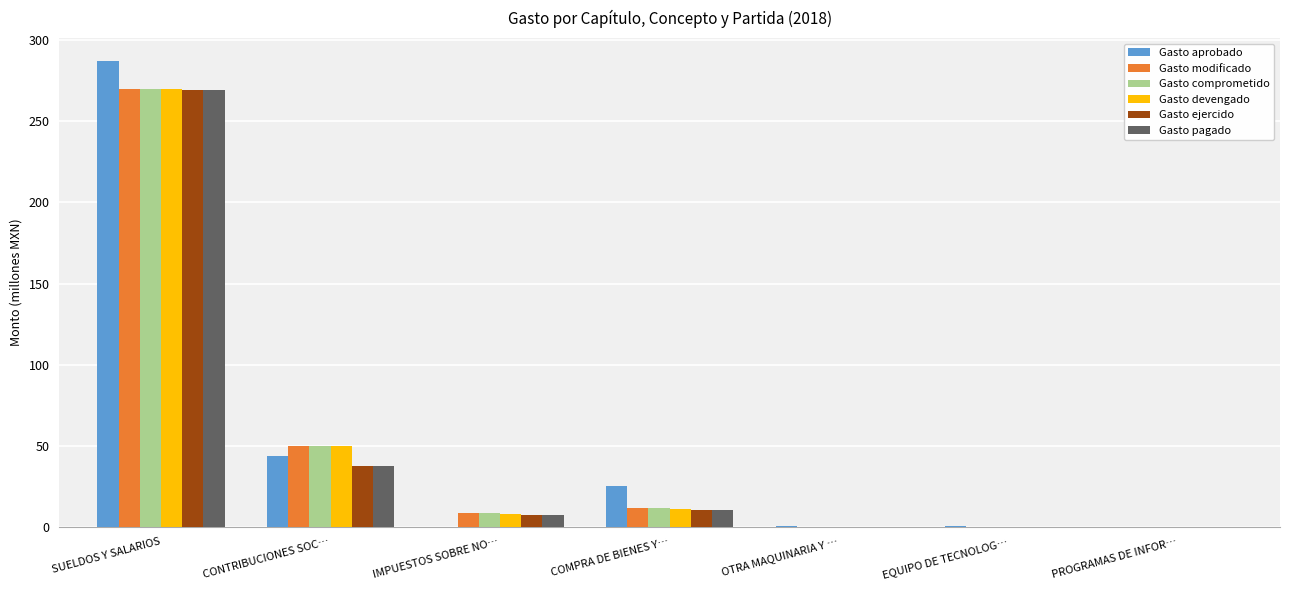

Where is Gasto pagado nearest to the value 134?

CONTRIBUCIONES SOC…